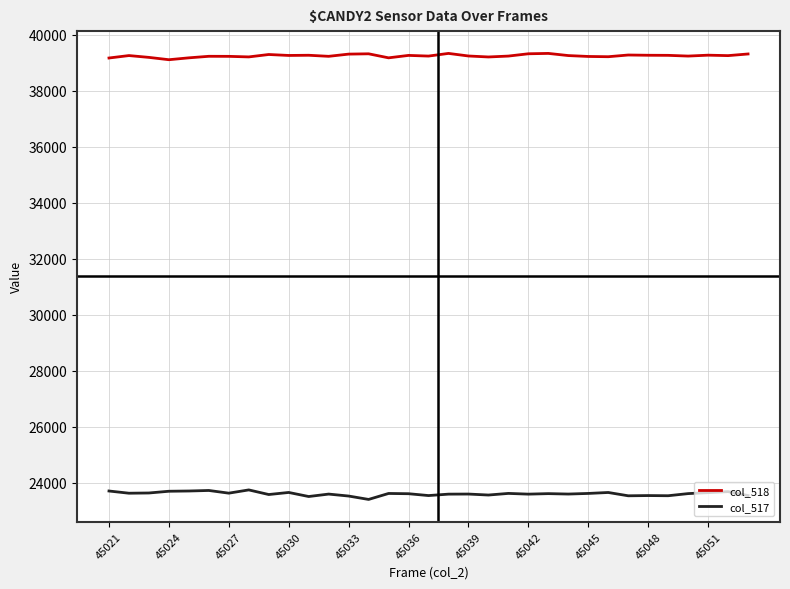

Which series has the largest total across all categories?

col_518